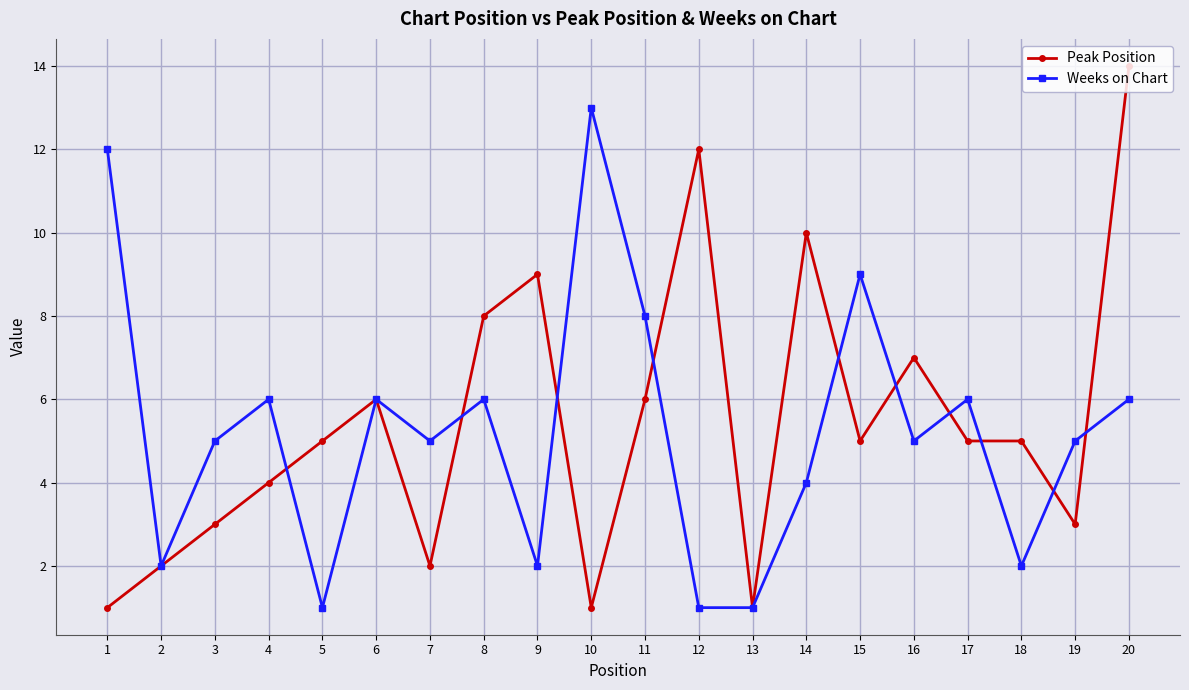

What is the difference between the second highest and second lowest values in the Peak Position series?

11